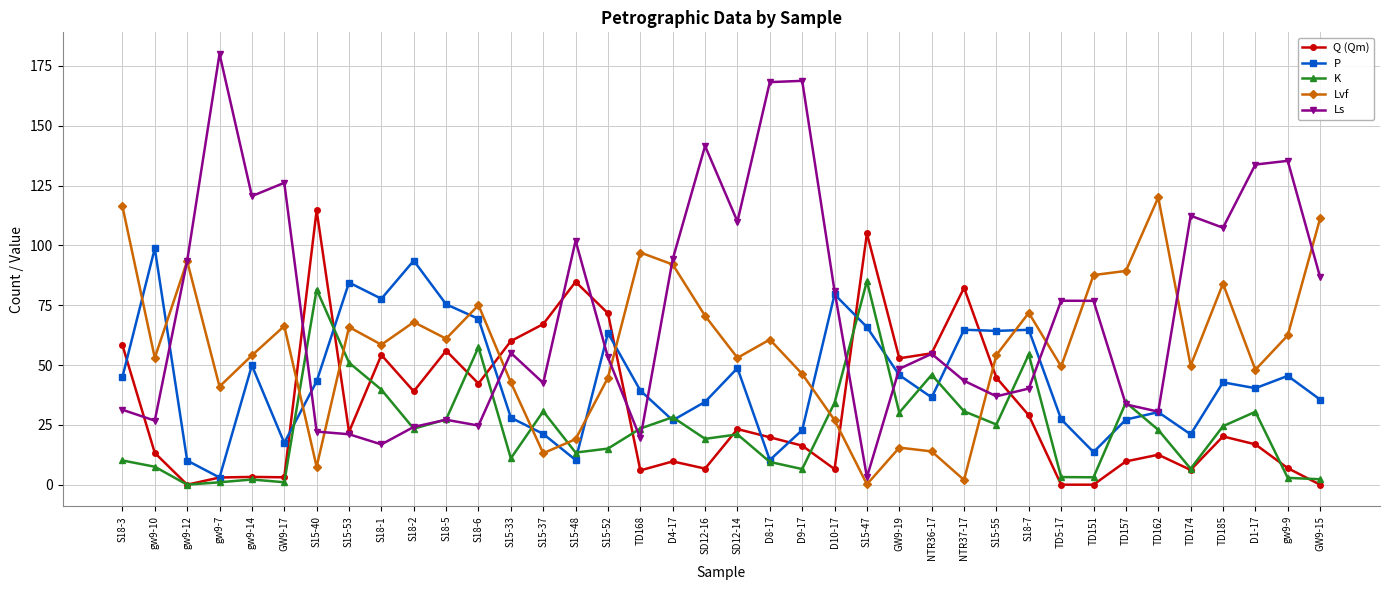

How many lines are shown in the chart?

5